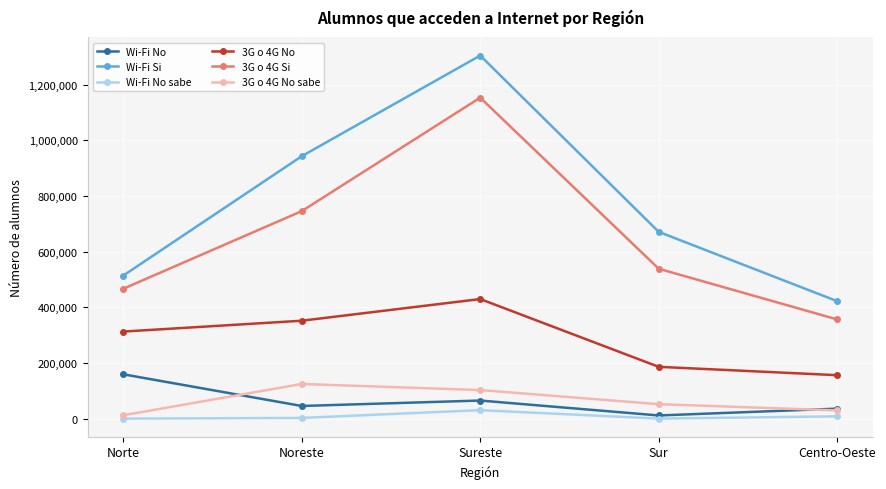

What position from the left is Sureste?

3